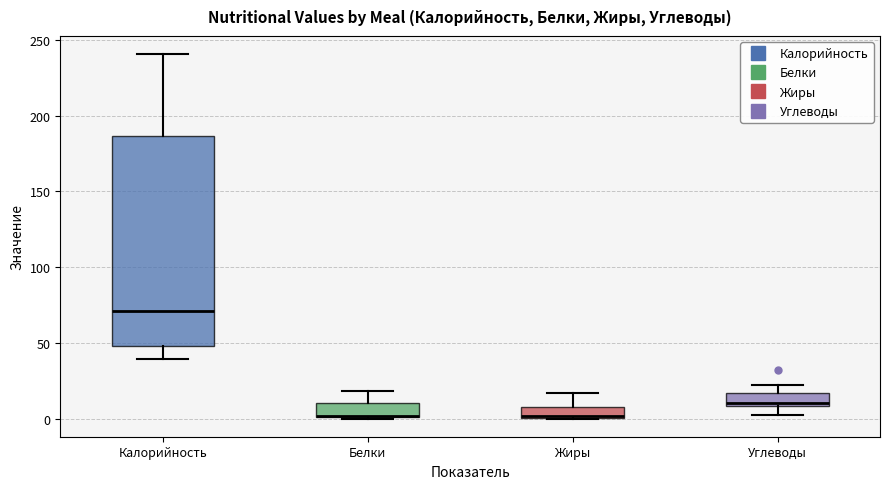

Where does the upper whisker of the box for Белки end on the y-axis? The values are not printed on the chart, so give them approximately, as read against the axis.

20